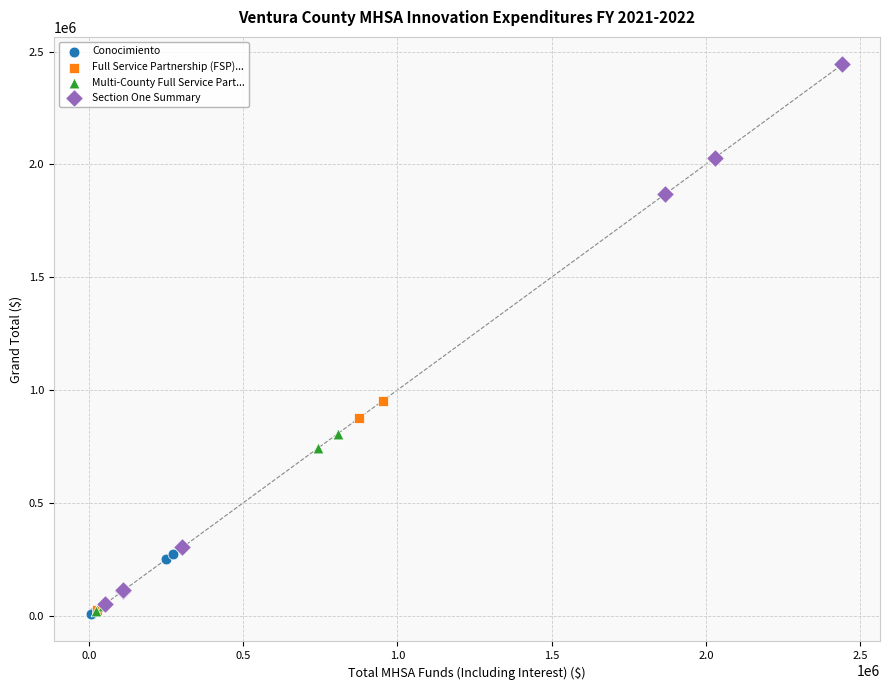

Which series contains the highest Y value?

Section One Summary